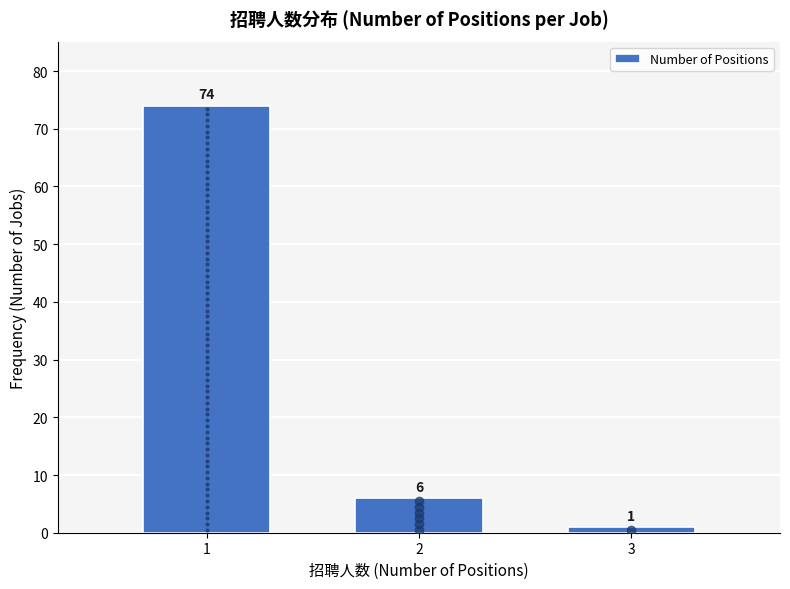

Reading right to left, list all the values displayed in this chart.

1	6	74